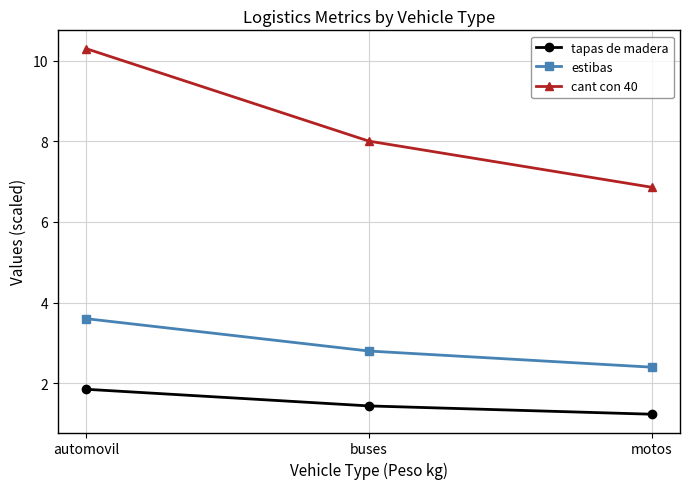

What is the sum of the tapas de madera values at motos and automovil?

3.1